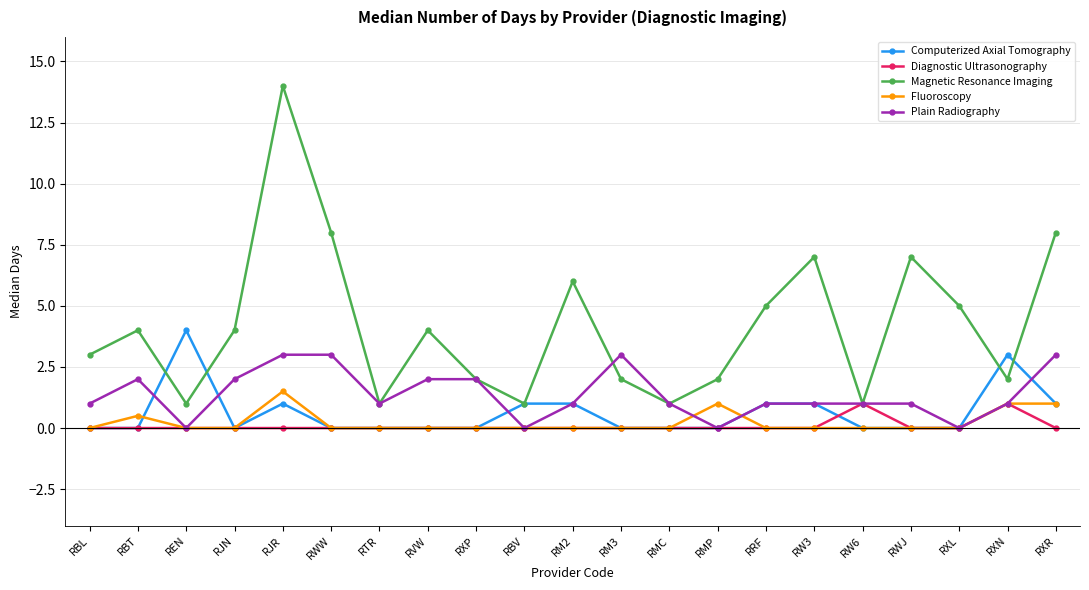

How many lines are shown in the chart?

5